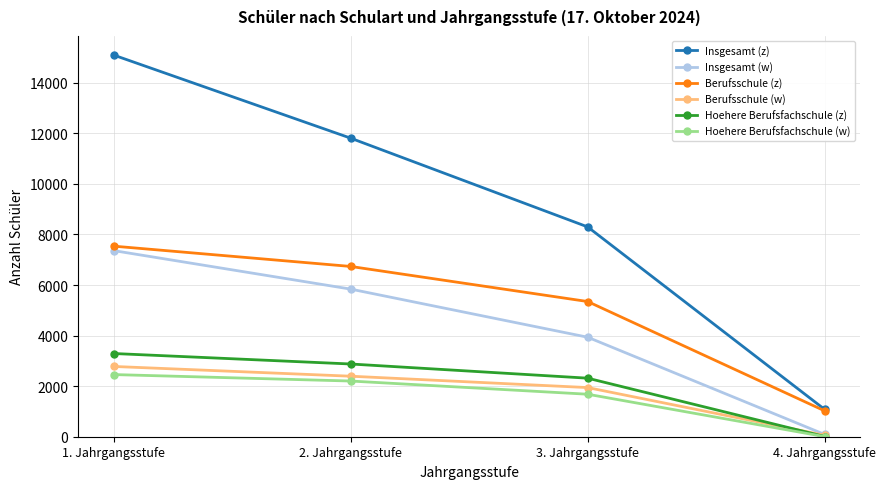

Is the value of Insgesamt (w) at 1. Jahrgangsstufe greater than the value of Berufsschule (w) at 2. Jahrgangsstufe?

Yes